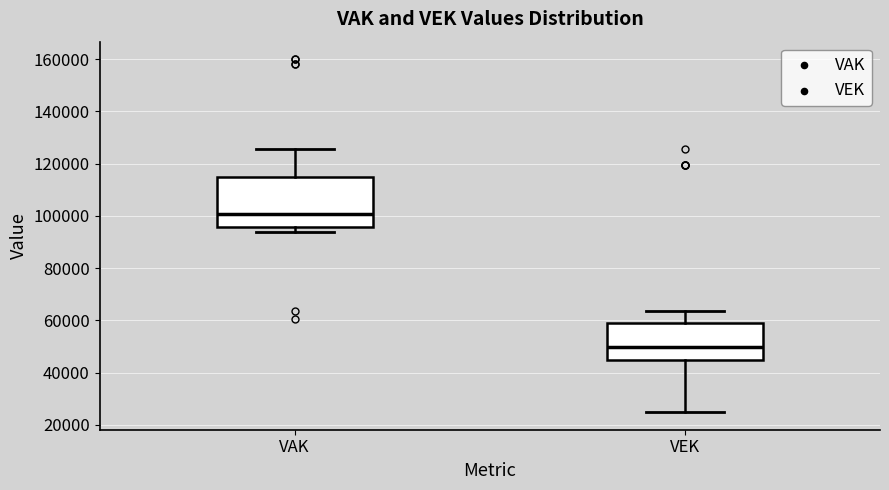

Reading left to right, read every box against the y-axis: the position of its median line, the range the box covers, and the ends of its whiskers. The values are not printed on the chart, so give them approximately, as read against the axis.

VAK: median 100000, box 96000 to 114000, whiskers 94000 to 126000
VEK: median 50000, box 46000 to 58000, whiskers 24000 to 64000